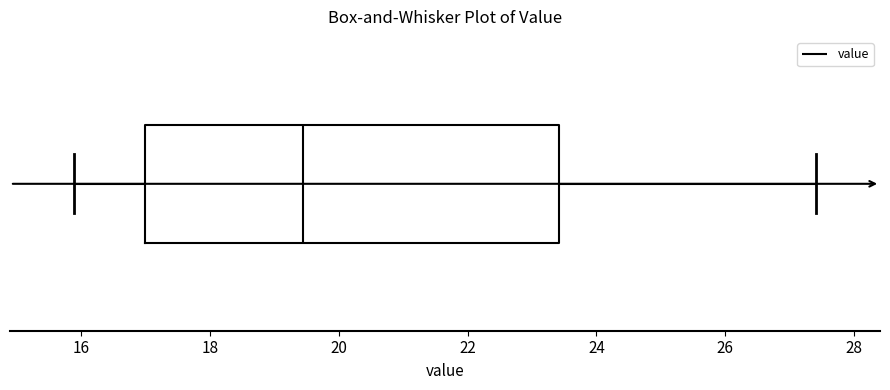

Read this box plot against the x-axis: the position of the median line, the range covered by the box, and the ends of both whiskers. The values are not printed on the chart, so give them approximately, as read against the axis.

median 19.4, box 17.0 to 23.4, whiskers 16.0 to 27.4